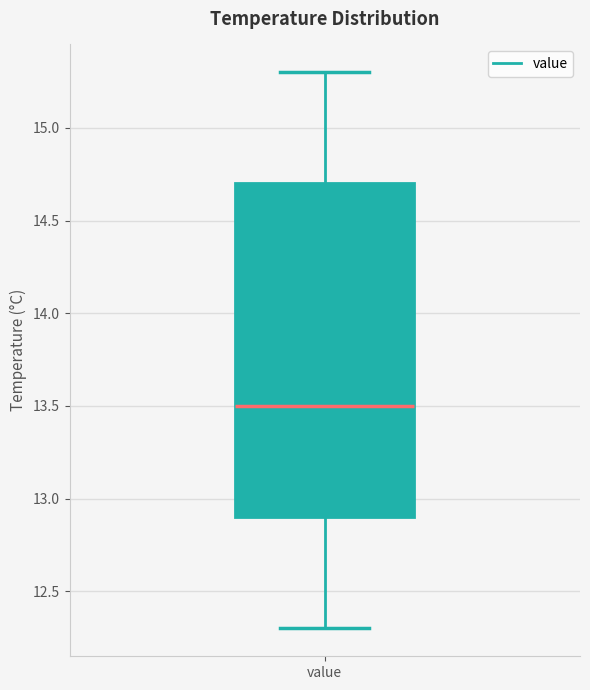

Transcribe this box plot: give where the median line is, the range the box spans, and where the two whiskers end, as read against the y-axis. The values are not printed on the chart, so give them approximately, as read against the axis.

median 13.5, box 12.9 to 14.7, whiskers 12.3 to 15.3